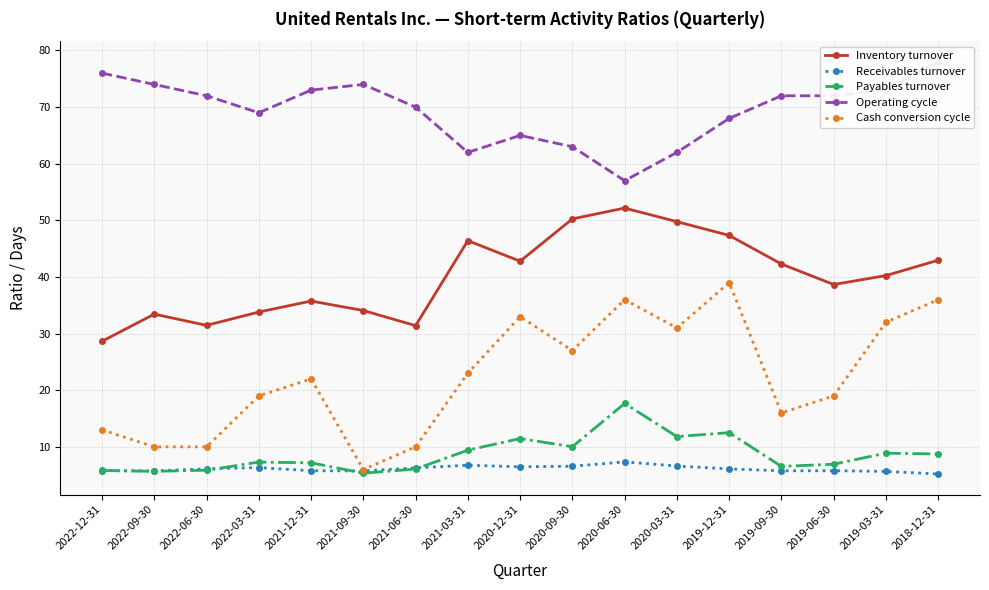

At which category does Cash conversion cycle reach its first local valley?

2021-09-30